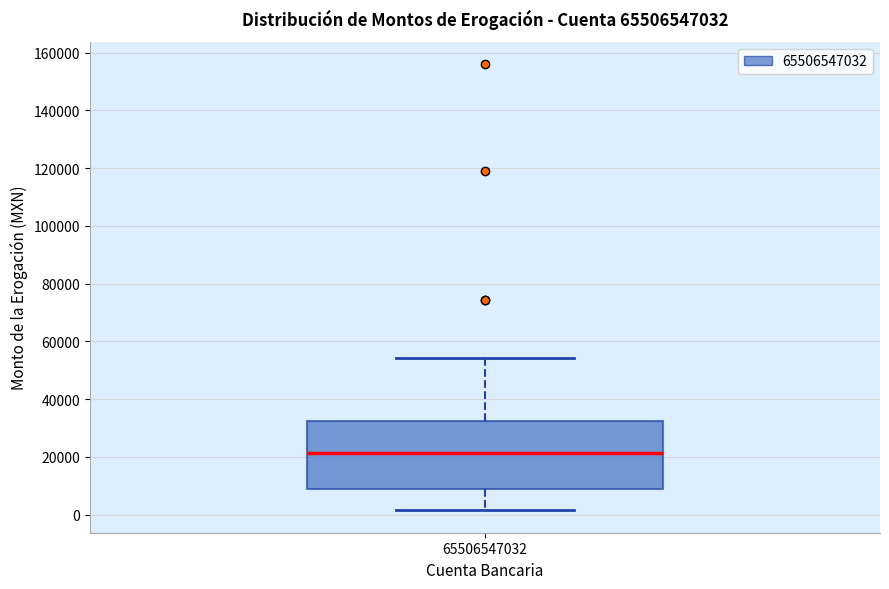

Read this box plot against the y-axis: the position of the median line, the range covered by the box, and the ends of both whiskers. The values are not printed on the chart, so give them approximately, as read against the axis.

median 22000, box 8000 to 32000, whiskers 2000 to 54000